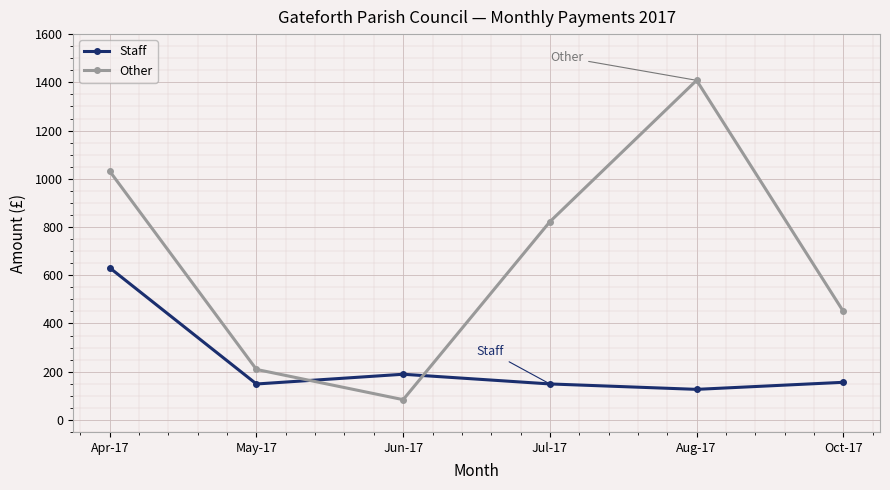

List the series in order of their overall mean, lowest first.

Staff, Other